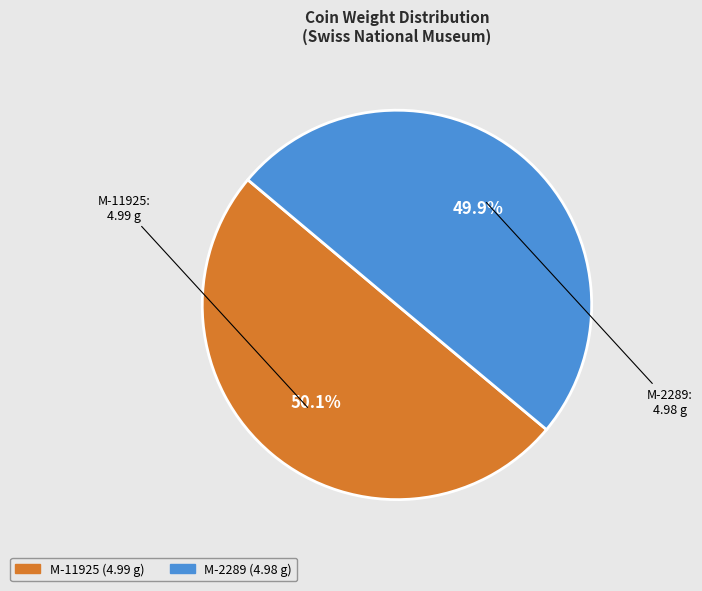

Is it true that M-11925 is 60% of the pie?

False